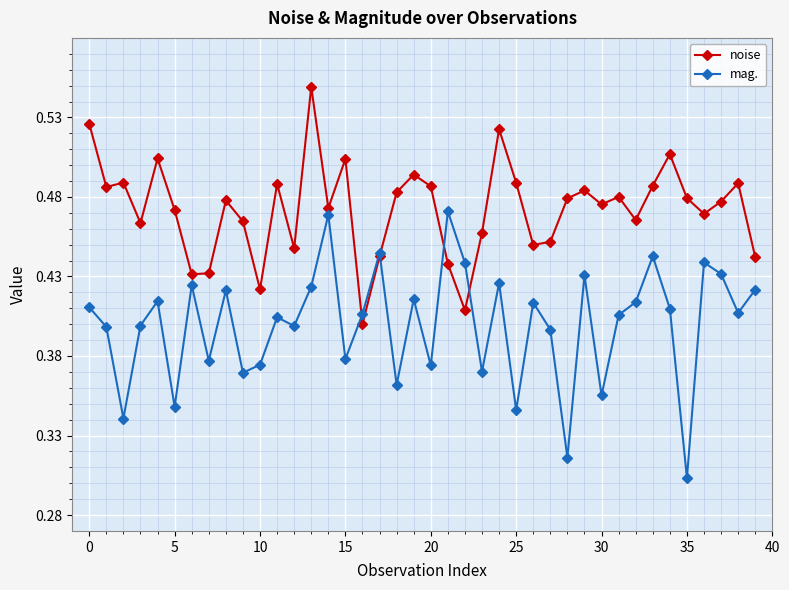

True or false: mag. has more than 1 points higher than both neighbors.

True